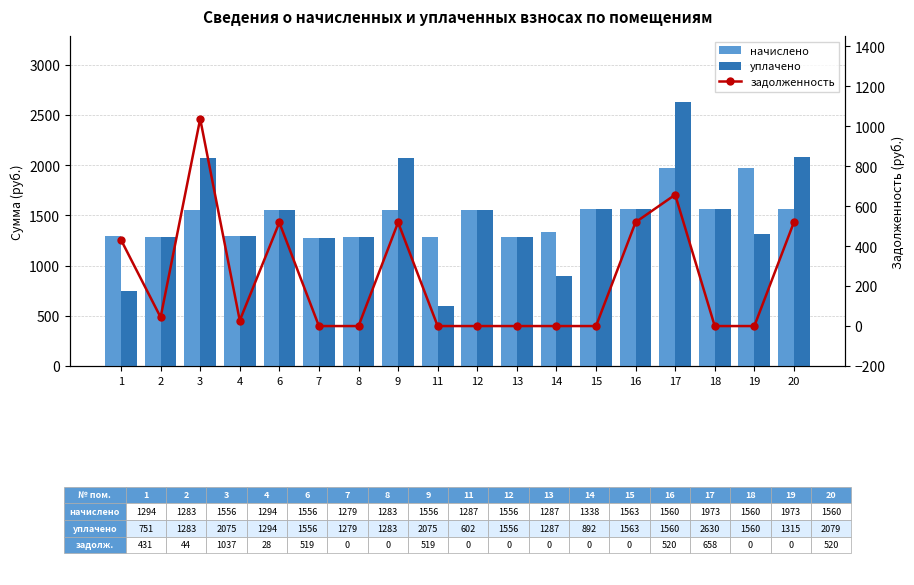

How many data points in начислено are above 1555?

10